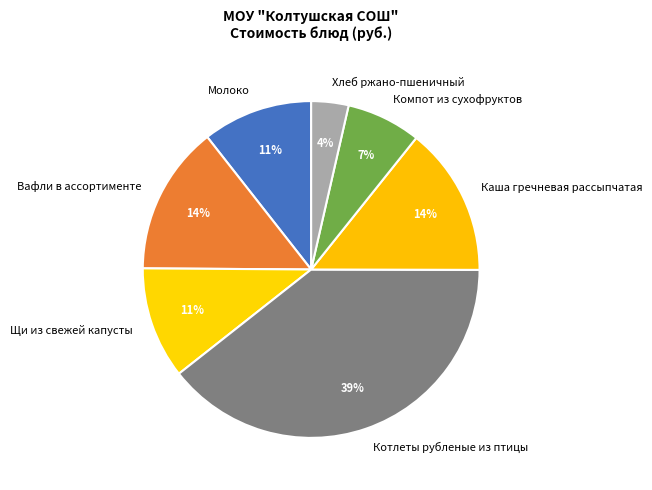

Between Молоко and Хлеб ржано-пшеничный, which is larger?

Молоко